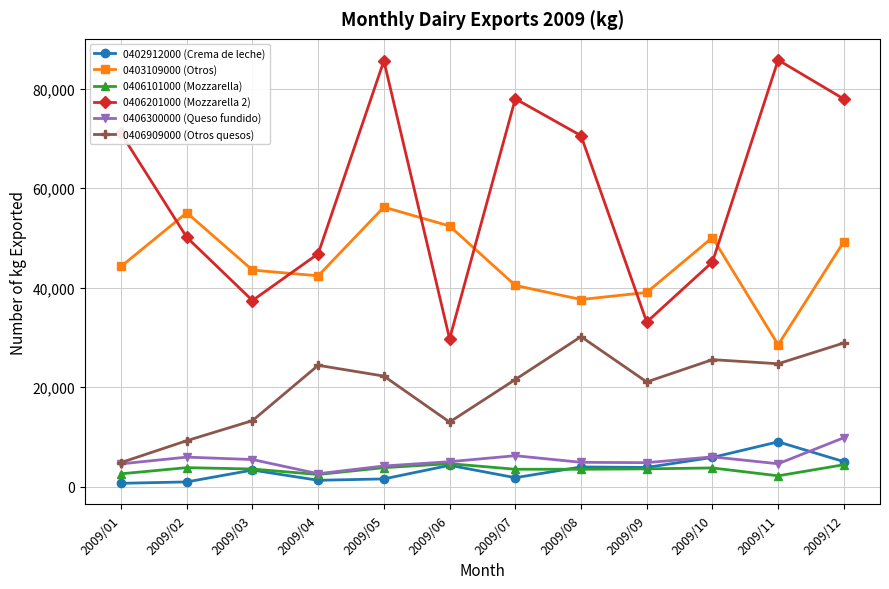

True or false: 0406101000 (Mozzarella) and 0406909000 (Otros quesos) intersect in this chart.

False